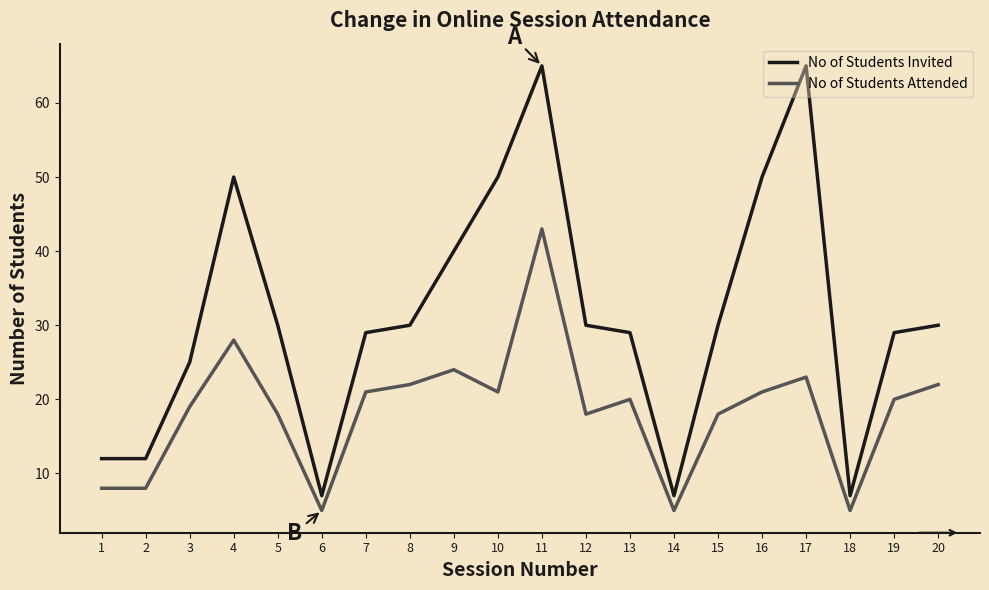

Reading left to right, list all the values displayed in this chart.

No of Students Invited: 1=12	2=12	3=25	4=50	5=30	6=7	7=29	8=30	9=40	10=50	11=65	12=30	13=29	14=7	15=30	16=50	17=65	18=7	19=29	20=30
No of Students Attended: 1=8	2=8	3=19	4=28	5=18	6=5	7=21	8=22	9=24	10=21	11=43	12=18	13=20	14=5	15=18	16=21	17=23	18=5	19=20	20=22